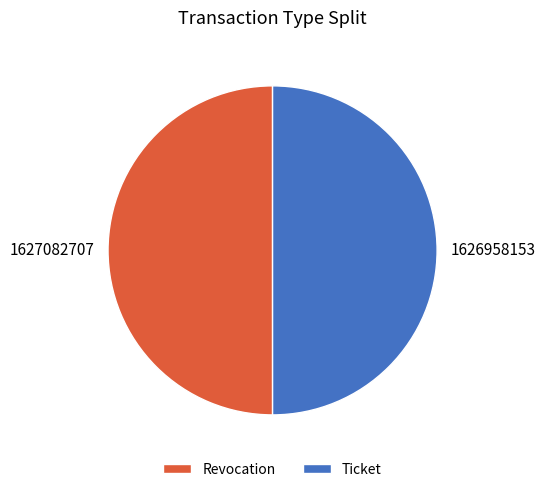

Approximately how many times larger is the value at Ticket compared to Revocation?

1.0